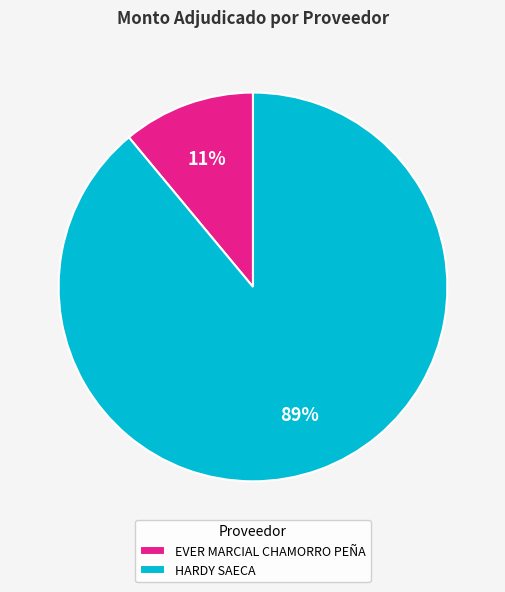

Is there a majority slice in this chart?

Yes